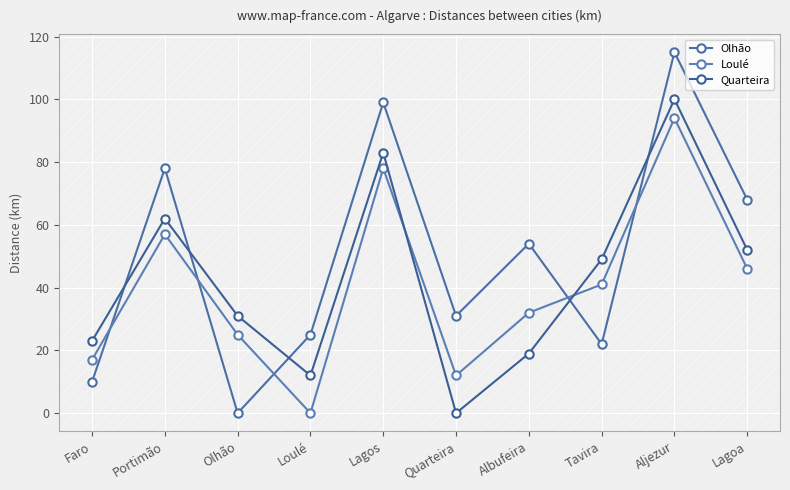

Is it true that Loulé equals 32 at Aljezur?

False